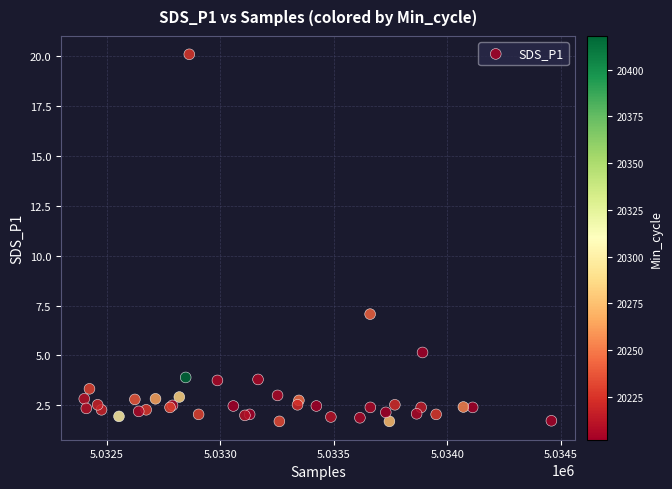

What Y value in the scatter plot is closest to 10?

7.1